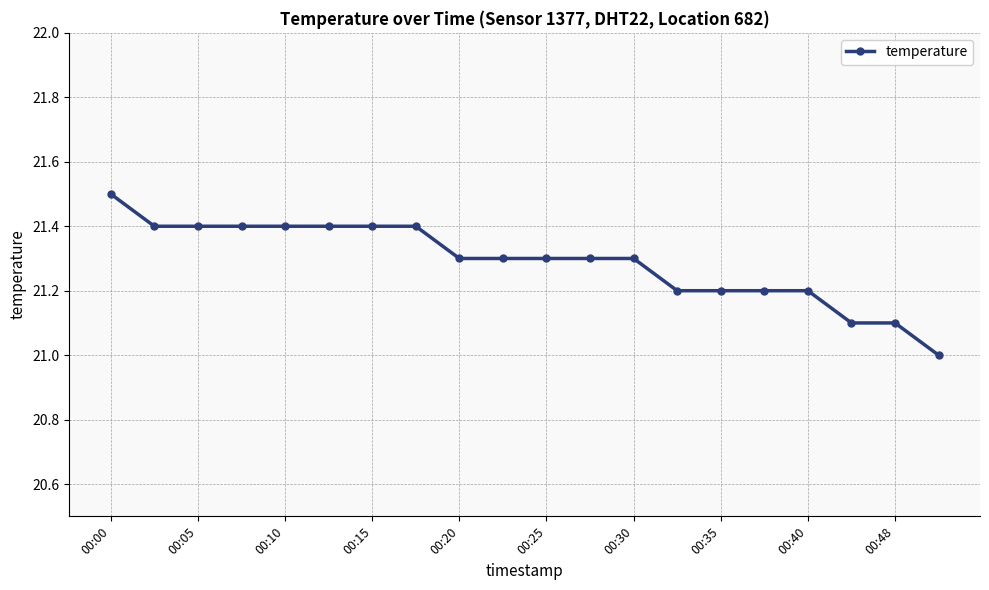

What is the greatest value displayed?

21.5